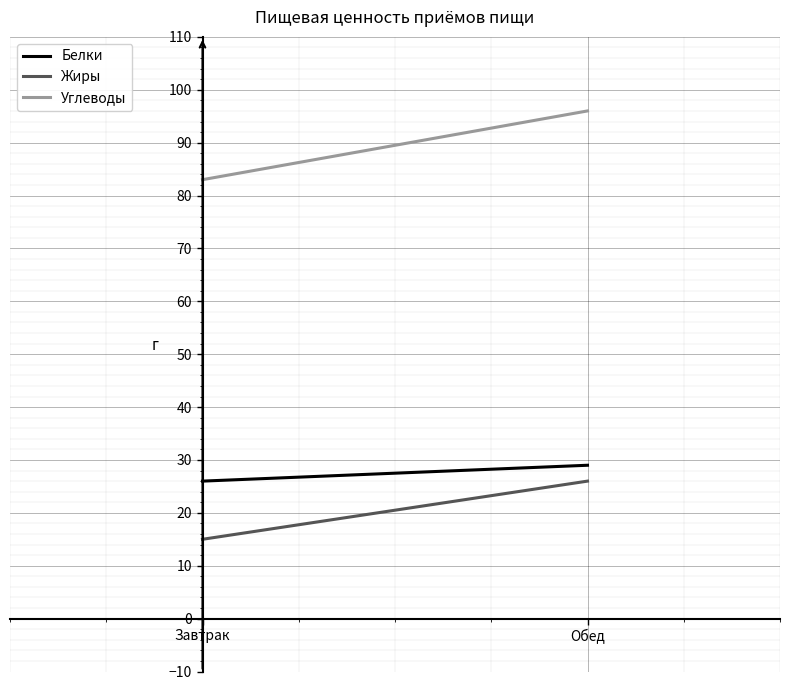

Between Завтрак and Обед, which series saw the biggest shift?

Углеводы